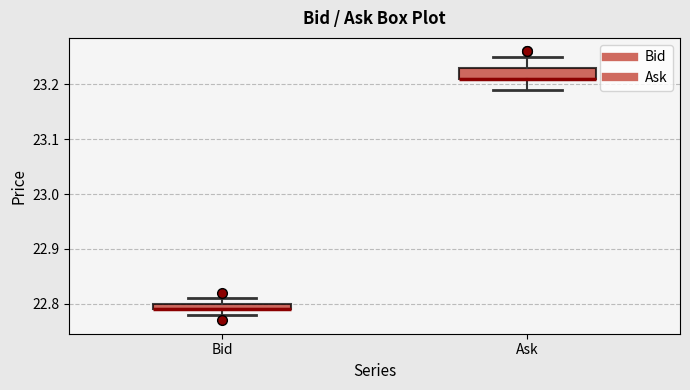

Where is the upper edge of the box for Ask on the y-axis? The values are not printed on the chart, so give them approximately, as read against the axis.

23.23